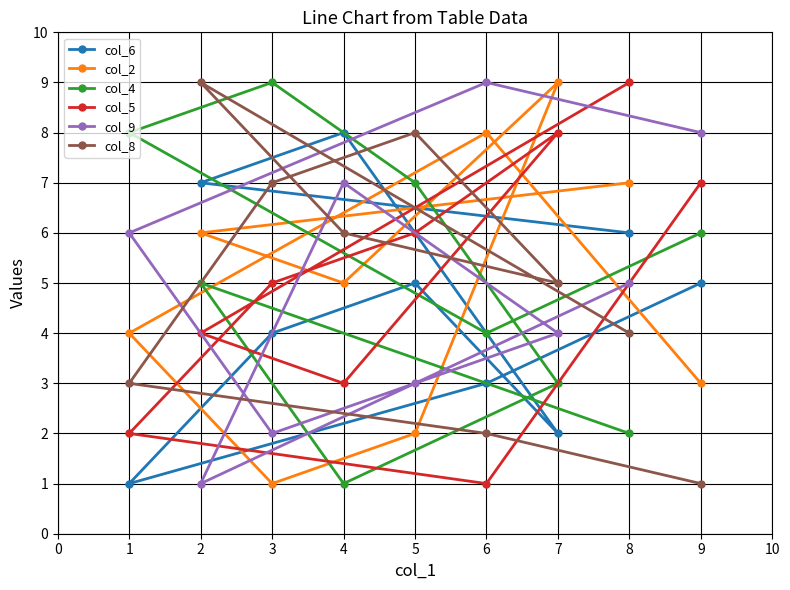

At 8, list the series in order from smallest to largest.

col_4, col_8, col_9, col_6, col_2, col_5